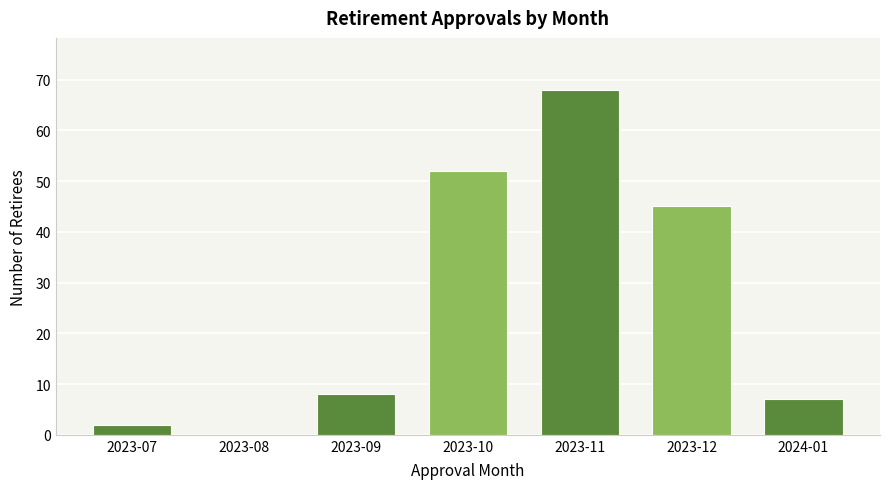

What is the sum of the values at 2023-11 and 2023-10?

120